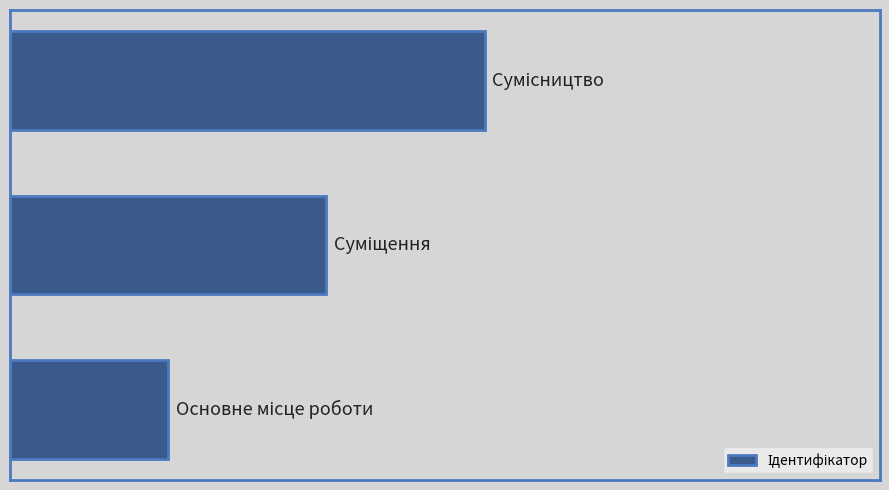

What is the difference between the maximum and minimum values?

2